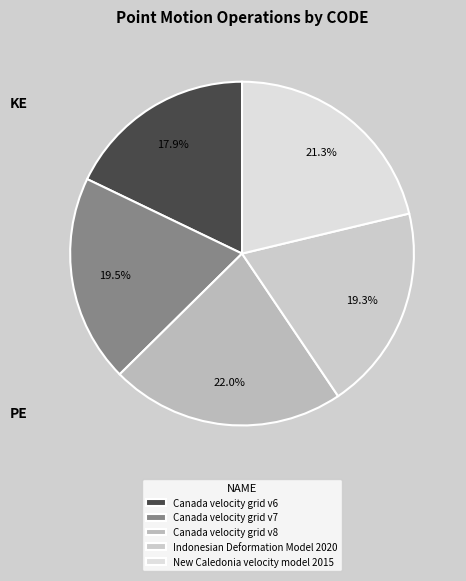

Count the number of slices in the pie.

5